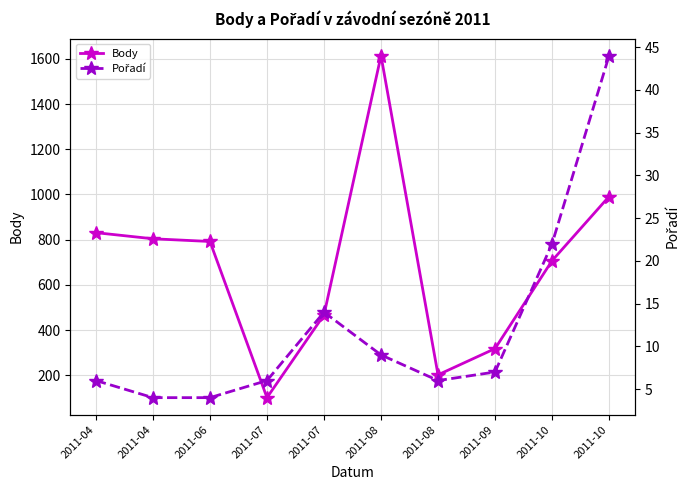

How many data points in Pořadí are less than 7?

5